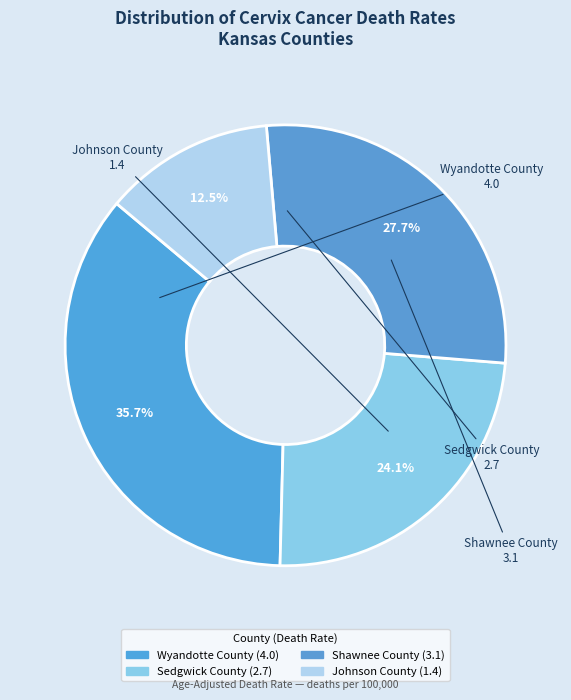

What is the change in value from Sedgwick County to Johnson County?

-1.3